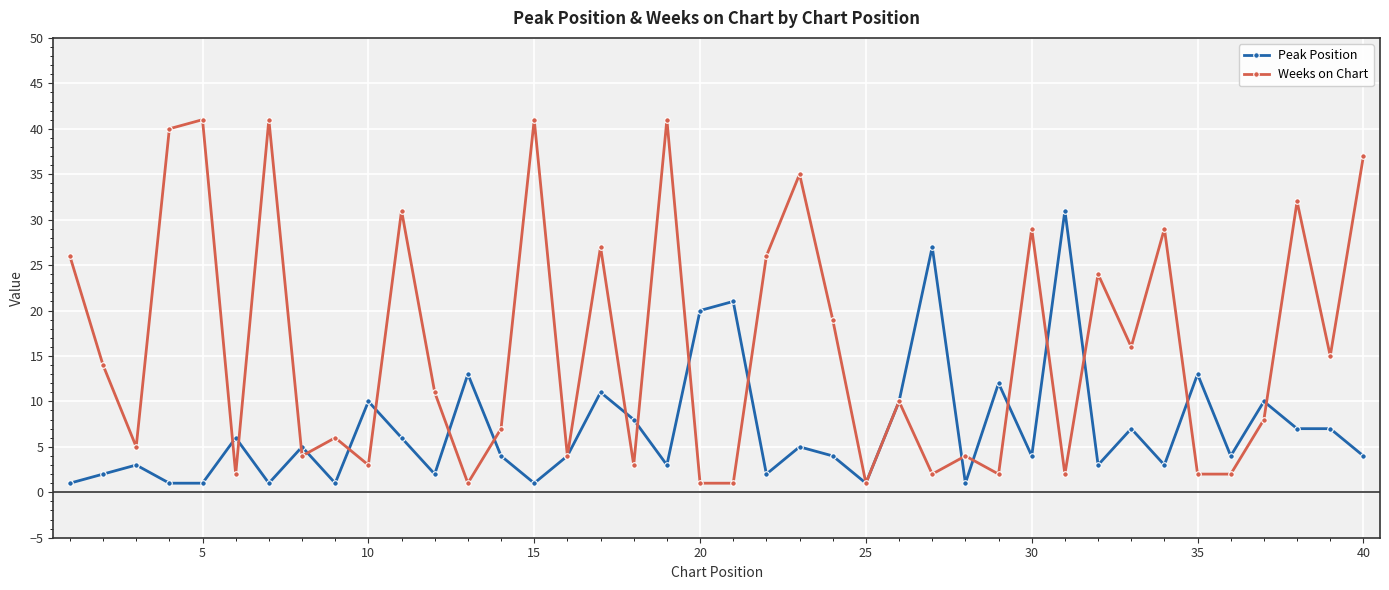

What is the maximum value shown in the chart?

41